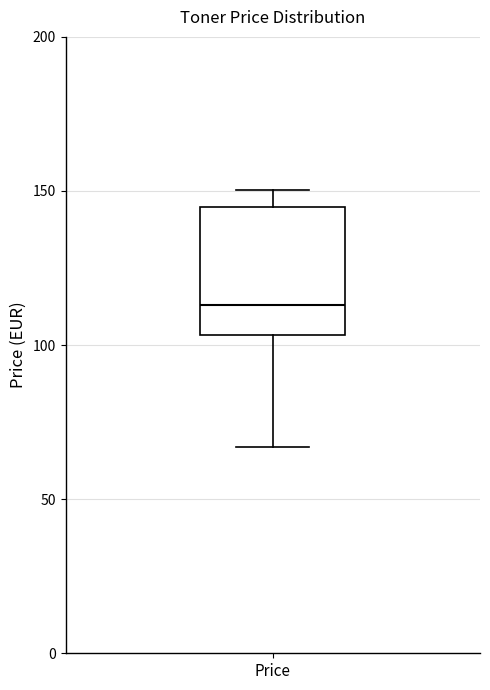

Where does the median line of the box for Price sit on the y-axis? The values are not printed on the chart, so give them approximately, as read against the axis.

115